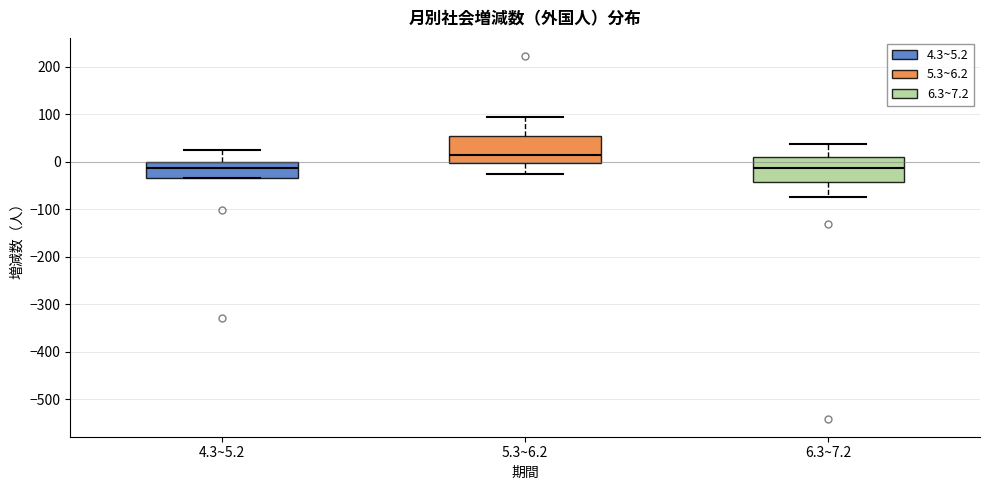

Reading left to right, read every box against the y-axis: the position of its median line, the range the box covers, and the ends of its whiskers. The values are not printed on the chart, so give them approximately, as read against the axis.

4.3~5.2: median -10, box -30 to 0, whiskers -30 to 30
5.3~6.2: median 20, box 0 to 50, whiskers -30 to 100
6.3~7.2: median -10, box -40 to 10, whiskers -70 to 40